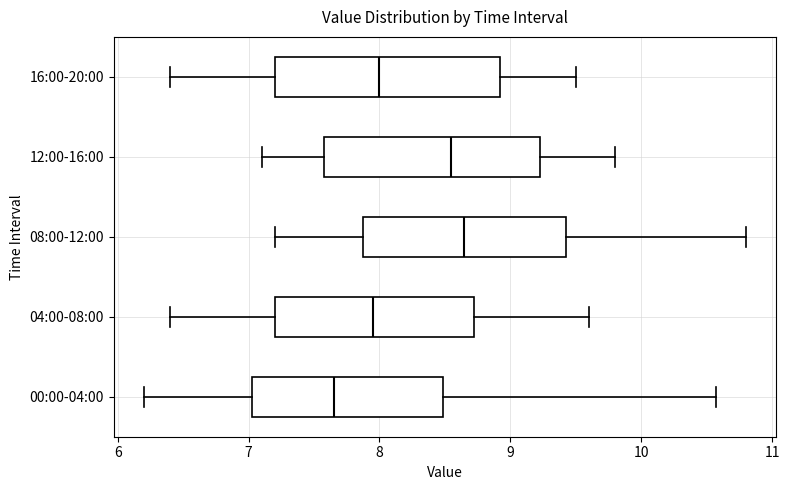

Reading bottom to top, read every box against the x-axis: the position of its median line, the range the box covers, and the ends of its whiskers. The values are not printed on the chart, so give them approximately, as read against the axis.

00:00-04:00: median 7.7, box 7.0 to 8.5, whiskers 6.2 to 10.6
04:00-08:00: median 8.0, box 7.2 to 8.7, whiskers 6.4 to 9.6
08:00-12:00: median 8.7, box 7.9 to 9.4, whiskers 7.2 to 10.8
12:00-16:00: median 8.6, box 7.6 to 9.2, whiskers 7.1 to 9.8
16:00-20:00: median 8.0, box 7.2 to 8.9, whiskers 6.4 to 9.5